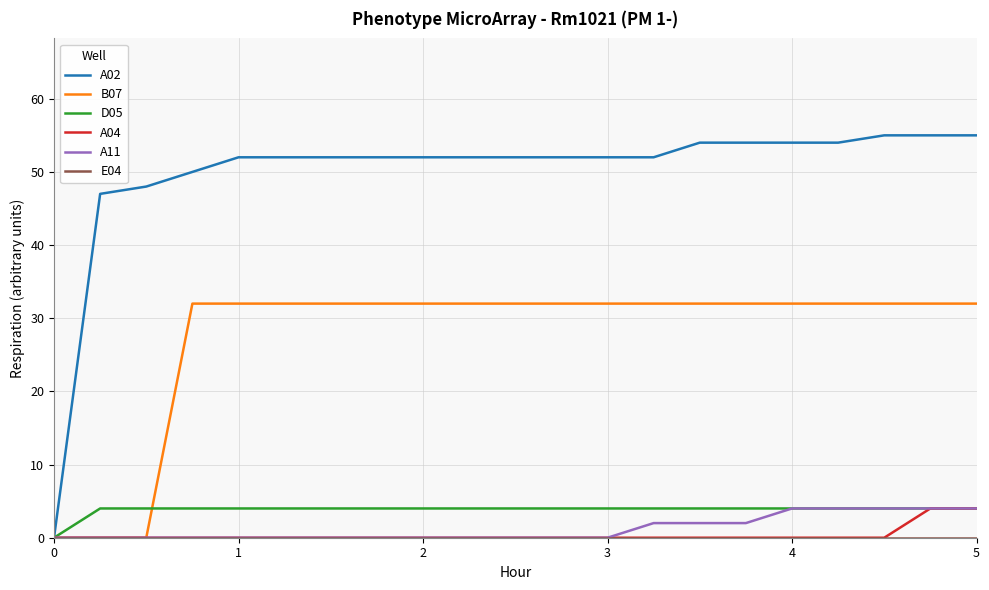

Which series has the largest range (max minus min)?

A02